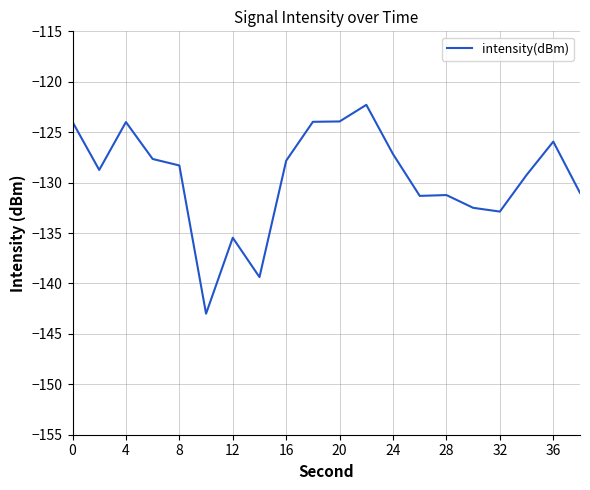

What is the greatest value displayed?

-122.3